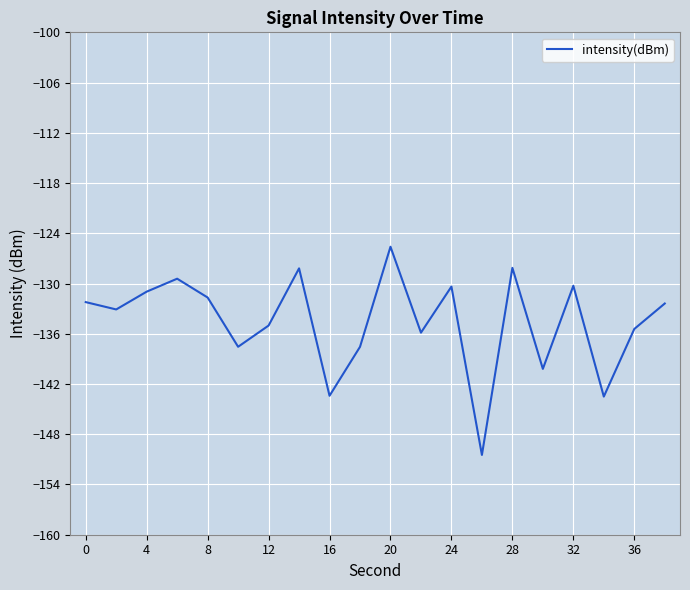

What is the minimum value shown in the chart?

-150.5